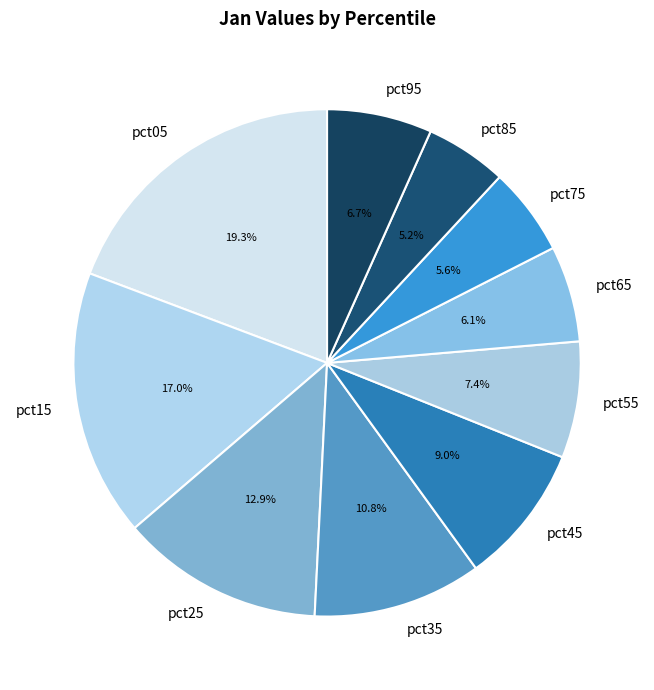

Is pct95 the majority of the pie?

No